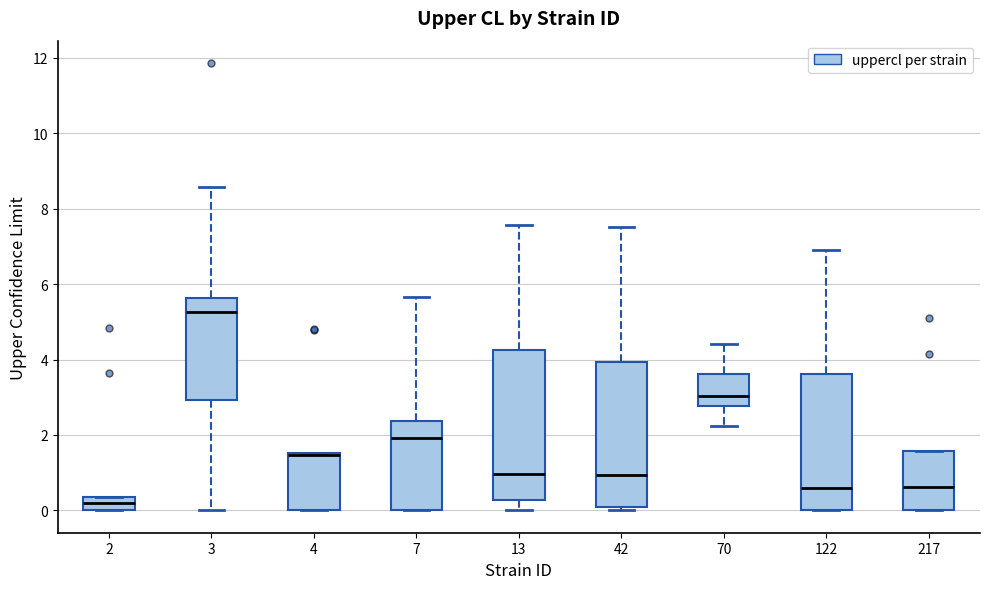

Where does the median line of the box at x = 42 sit on the y-axis? The values are not printed on the chart, so give them approximately, as read against the axis.

1.0